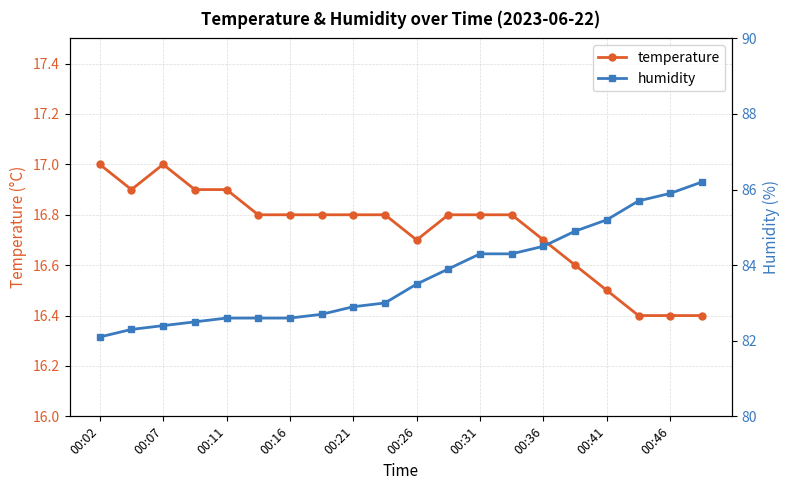

Where is humidity nearest to the value 84?

11